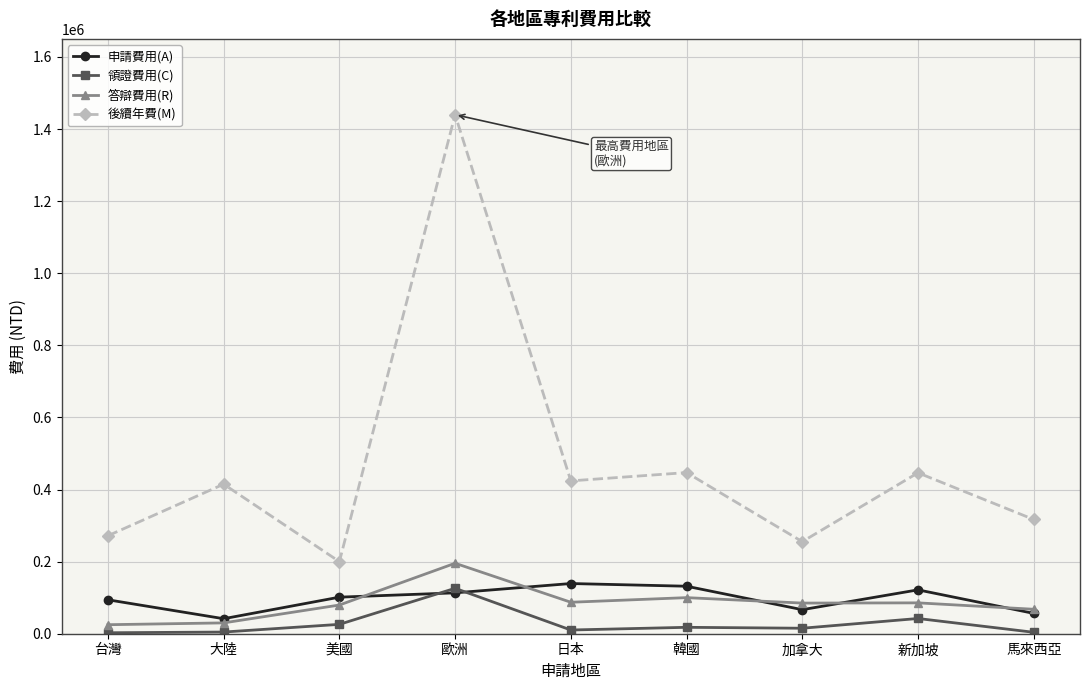

Between 新加坡 and 馬來西亞, which series saw the biggest shift?

後續年費(M)